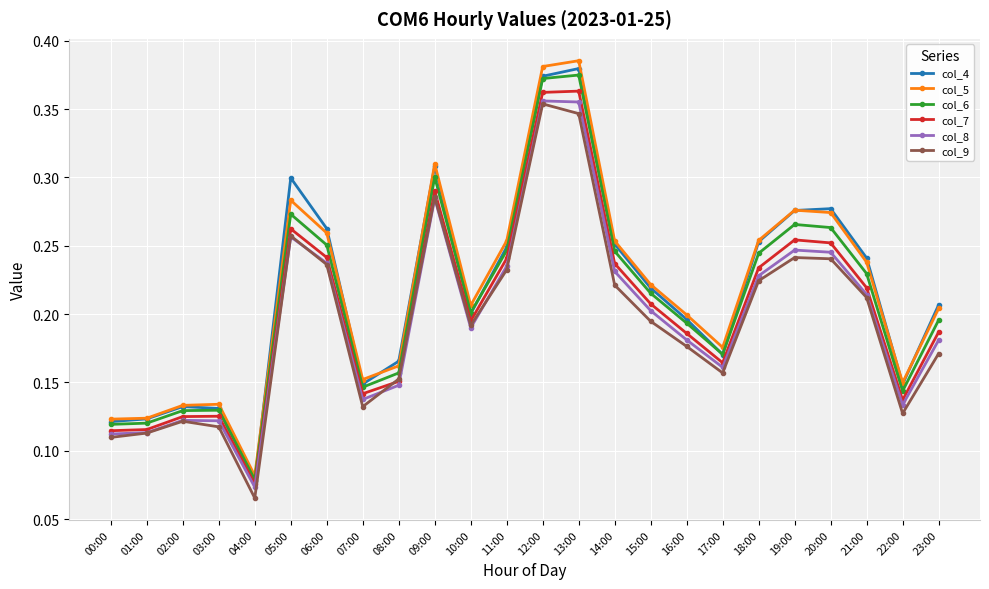

How many lines are shown in the chart?

6